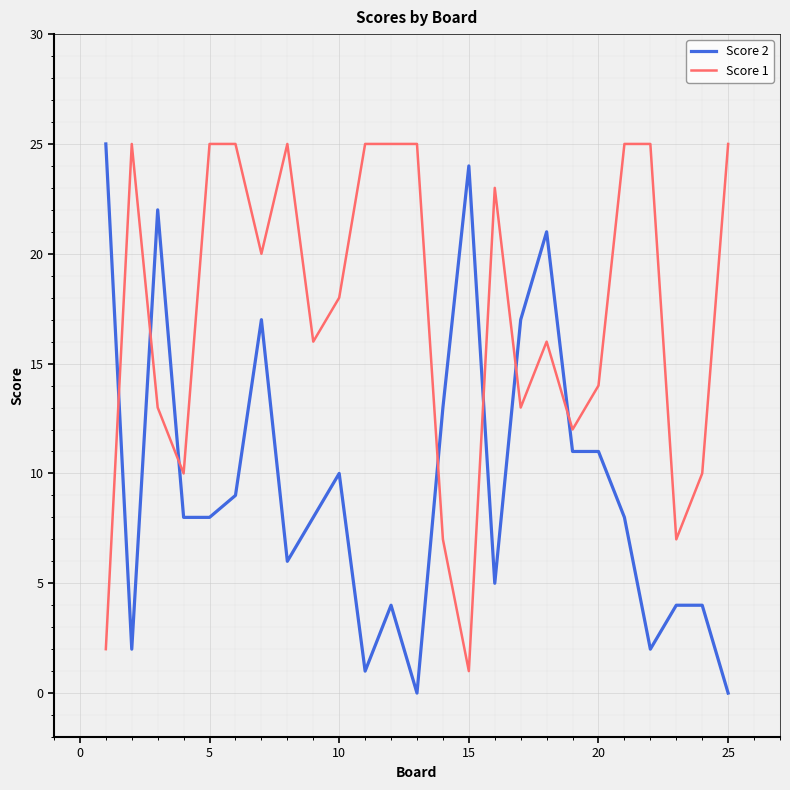

How many times do Score 2 and Score 1 cross each other?

7